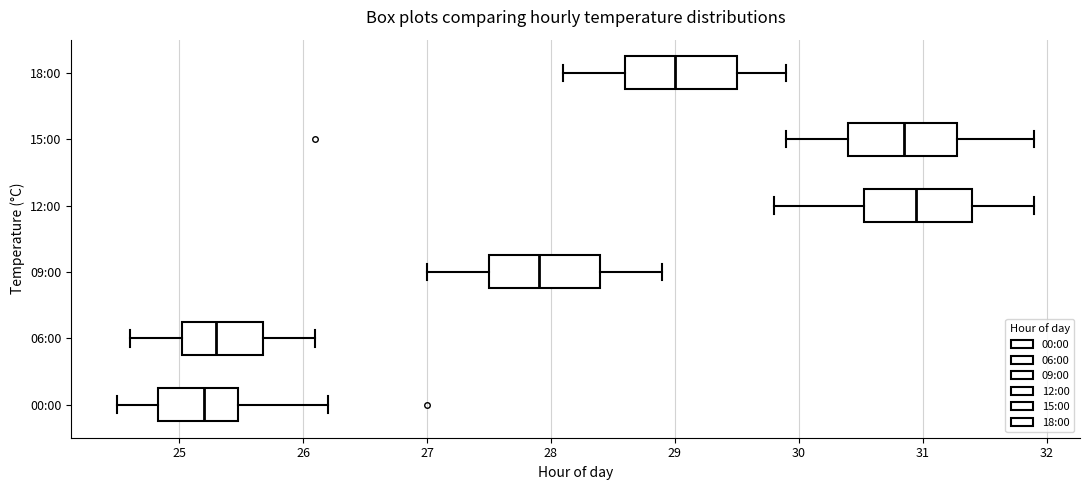

Reading bottom to top, transcribe this box plot: for each box, give where its median line is, the range the box spans, and where its two whiskers end, as read against the x-axis. The values are not printed on the chart, so give them approximately, as read against the axis.

00:00: median 25.2, box 24.8 to 25.5, whiskers 24.5 to 26.2
06:00: median 25.3, box 25.0 to 25.7, whiskers 24.6 to 26.1
09:00: median 27.9, box 27.5 to 28.4, whiskers 27.0 to 28.9
12:00: median 31.0, box 30.5 to 31.4, whiskers 29.8 to 31.9
15:00: median 30.9, box 30.4 to 31.3, whiskers 29.9 to 31.9
18:00: median 29.0, box 28.6 to 29.5, whiskers 28.1 to 29.9